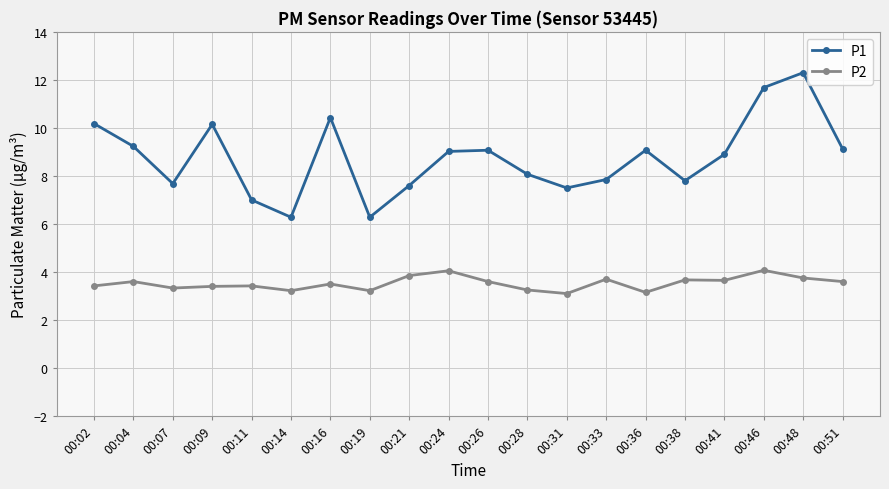

Rank the series by their maximum value, from lowest to highest.

P2, P1